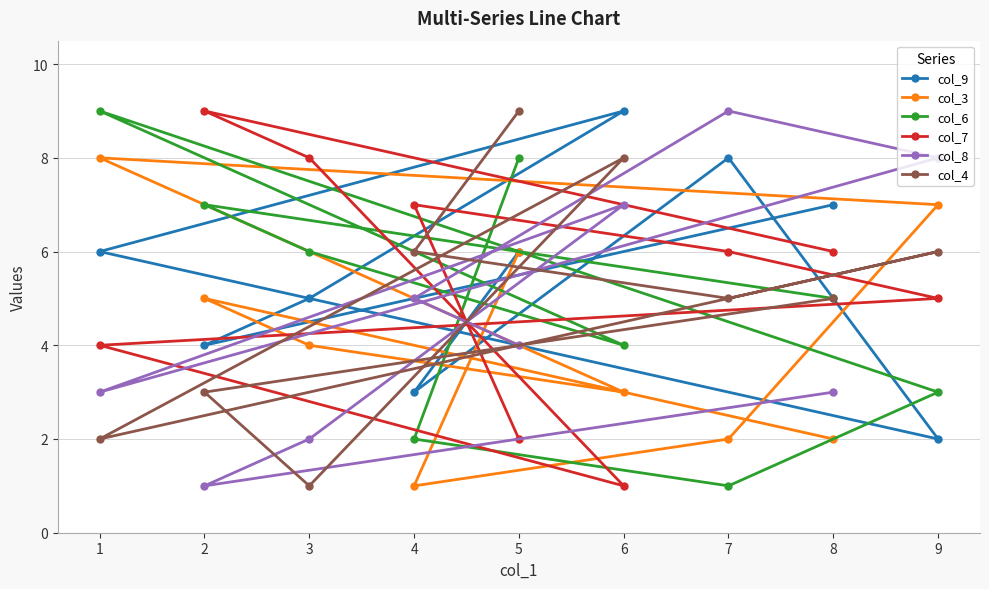

What is the value of the col_6 point at the 4th from the left?

2